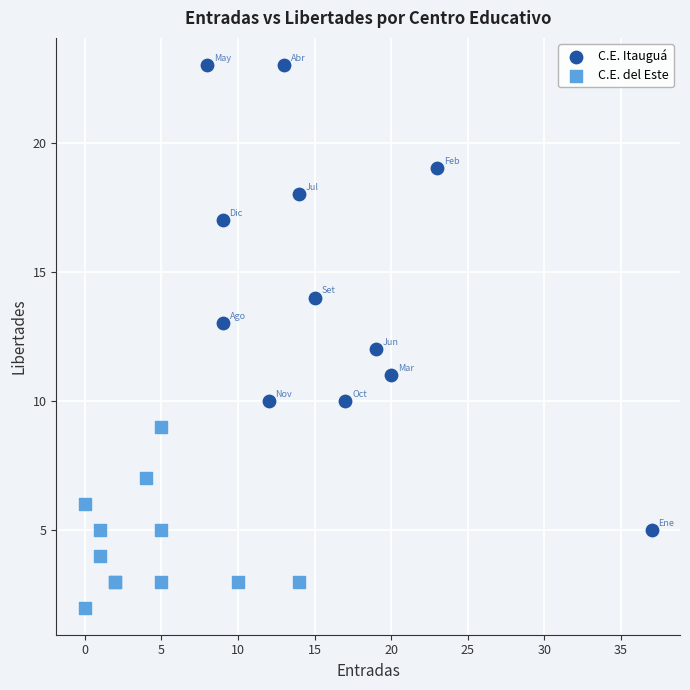

Which series contains the lowest Y value?

C.E. del Este